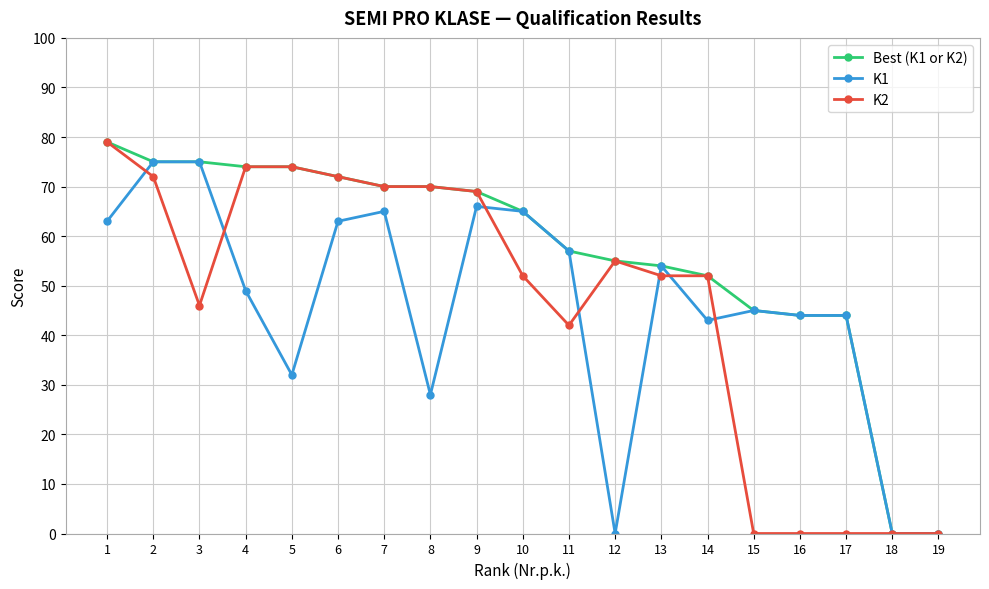

Is it true that K1 equals 90 at 13?

False